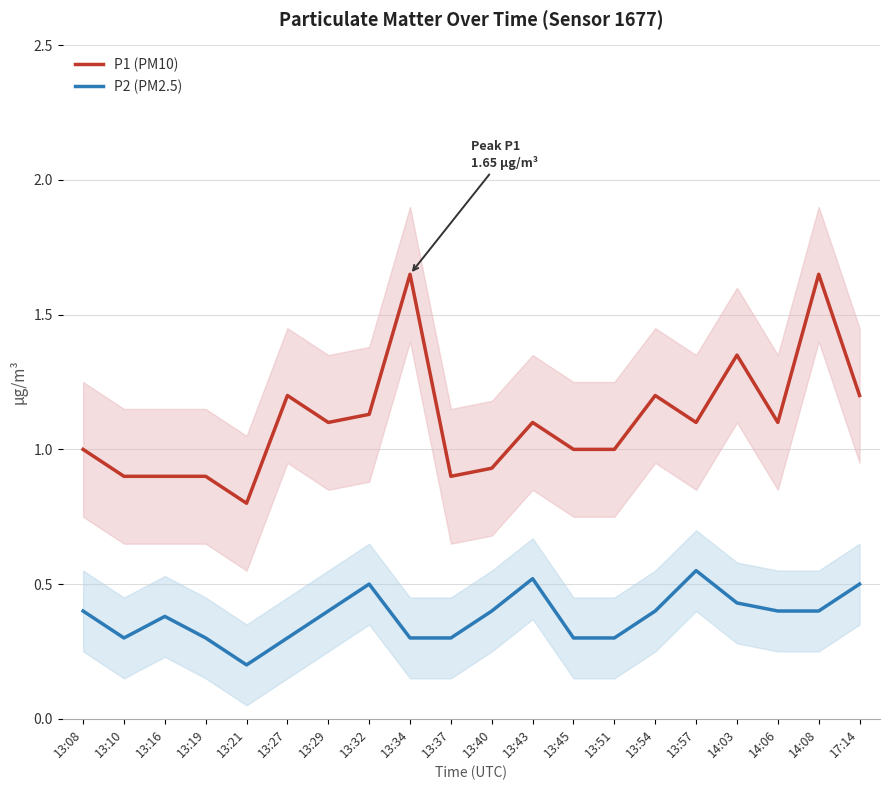

Where is the first local maximum for P1 (PM10)?

13:27